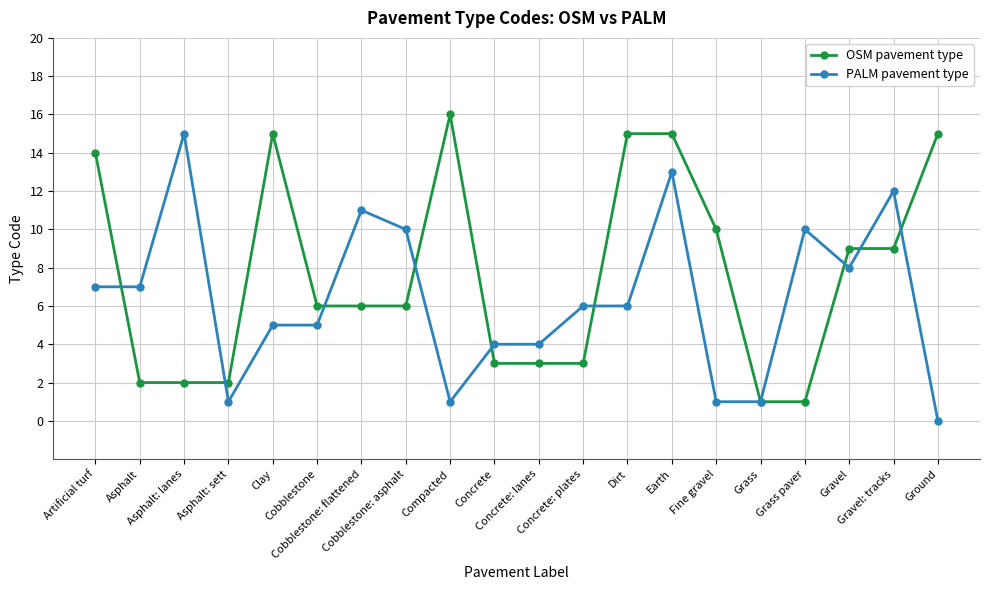

How many positive values does the PALM pavement type series have?

19